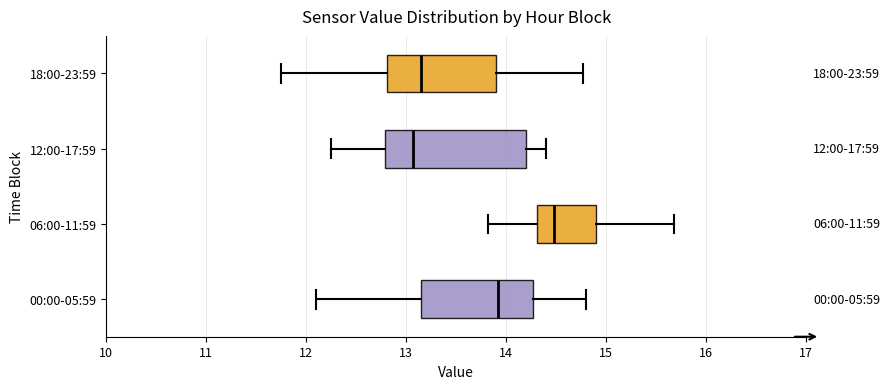

Comparing the boxes themselves (not the whiskers), which one is the widest?

12:00-17:59